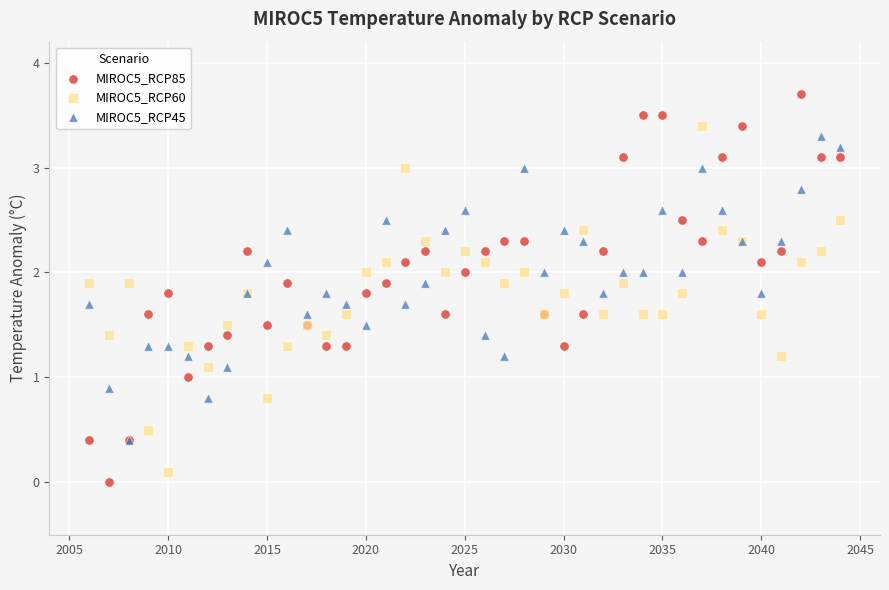

Which series reaches the minimum Y coordinate?

MIROC5_RCP85